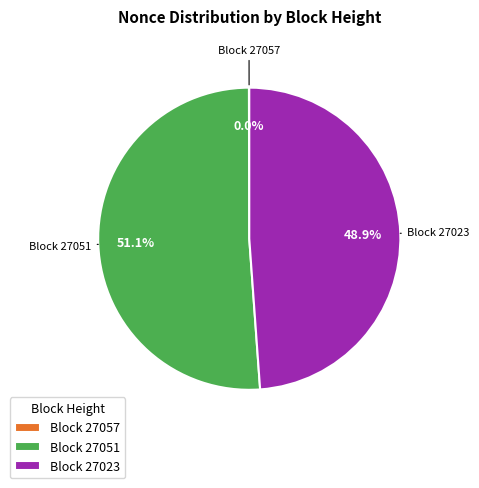

Combined, do Block 27023 and Block 27051 account for over 50%?

Yes